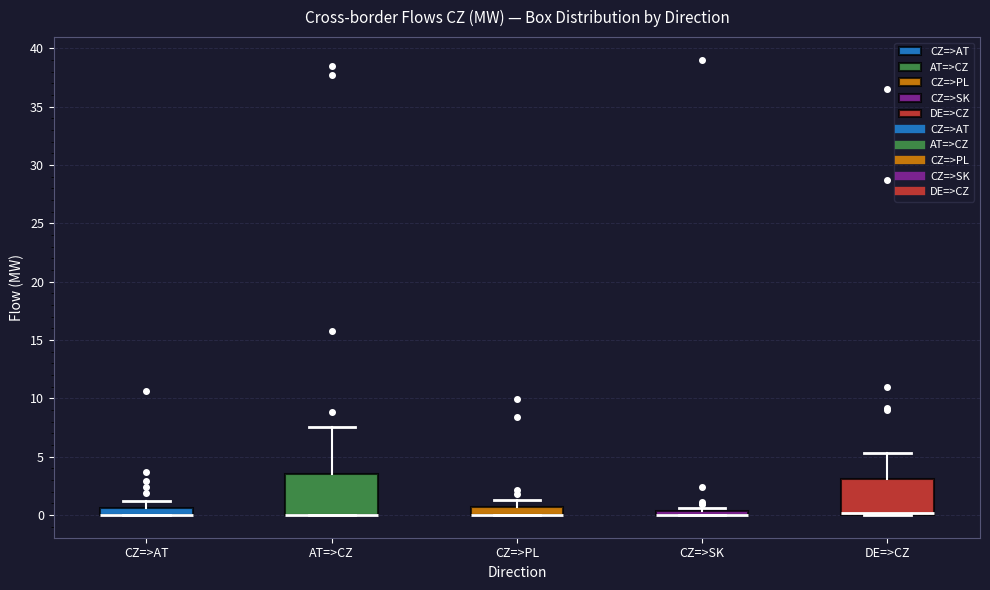

Where is the upper edge of the box for CZ=>SK on the y-axis? The values are not printed on the chart, so give them approximately, as read against the axis.

0.5